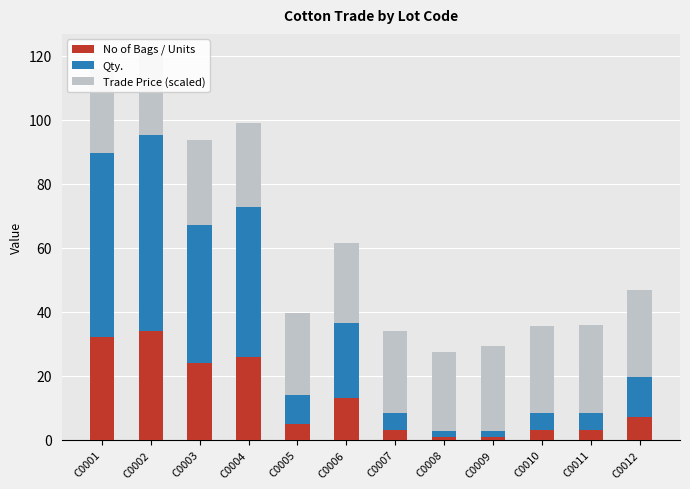

Is it true that No of Bags / Units equals 5.0 at C0005?

True